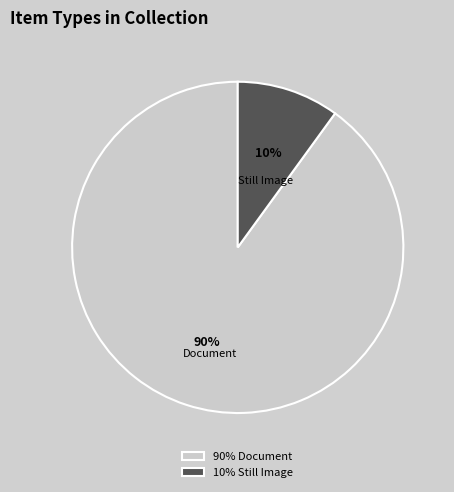

Is there any slice that represents more than half of the pie?

Yes